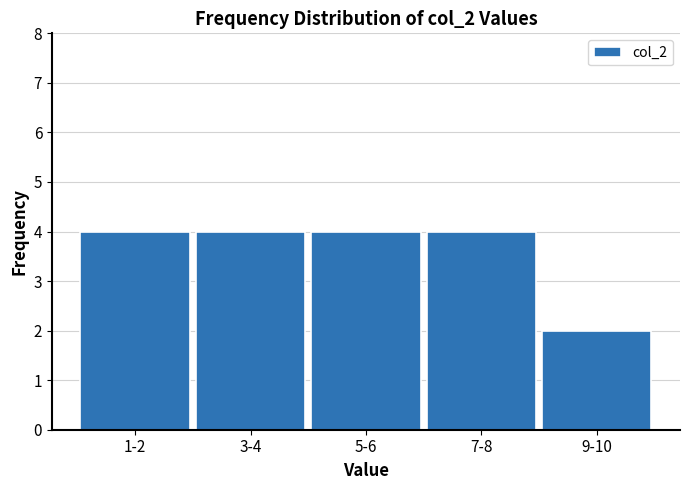

Reading right to left, extract all data points from this chart.

9-10=2	7-8=4	5-6=4	3-4=4	1-2=4